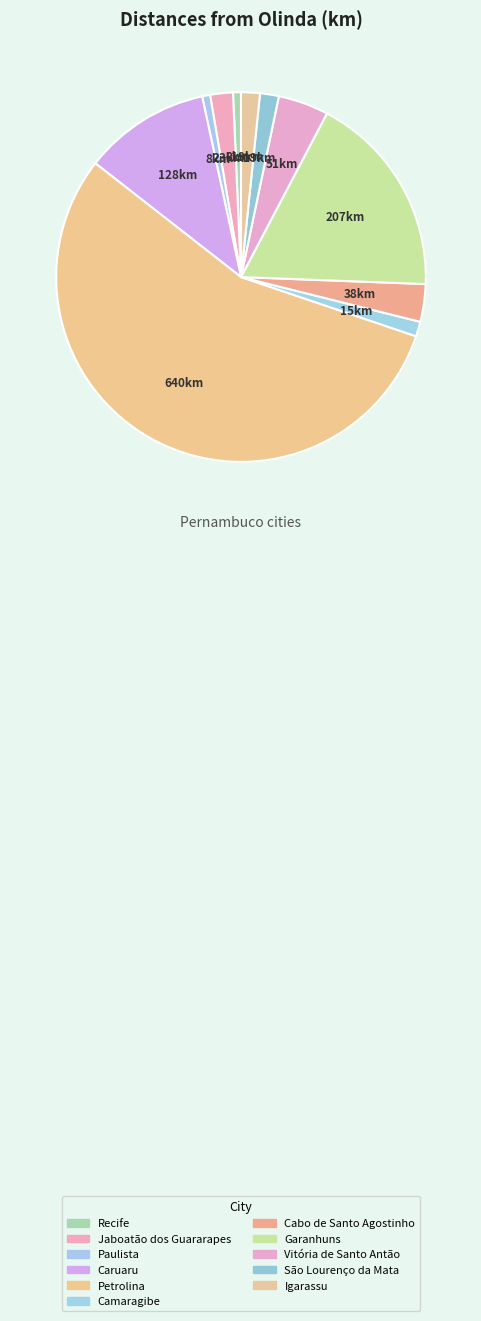

Count the number of slices in the pie.

11